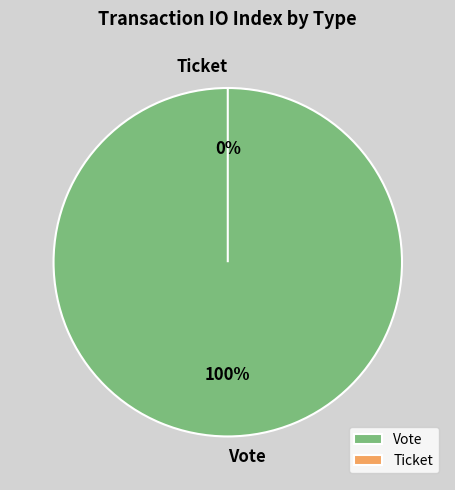

Count the number of slices in the pie.

2